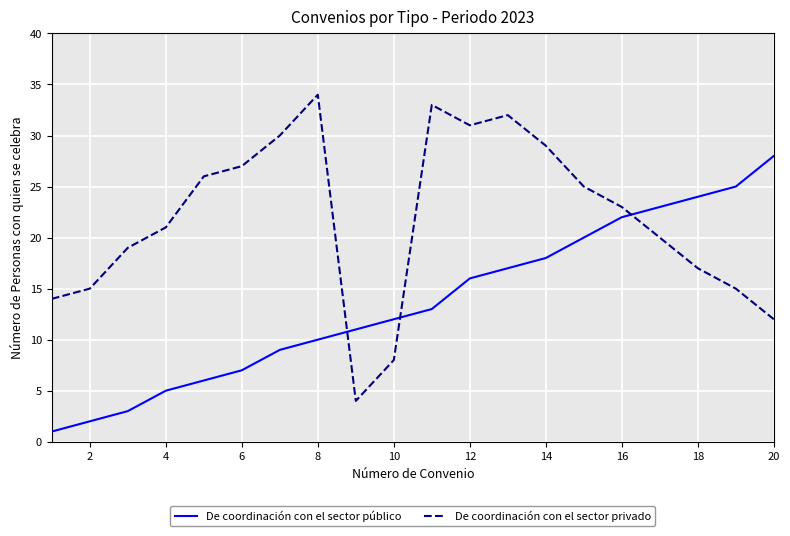

How many times do De coordinación con el sector público and De coordinación con el sector privado cross each other?

3